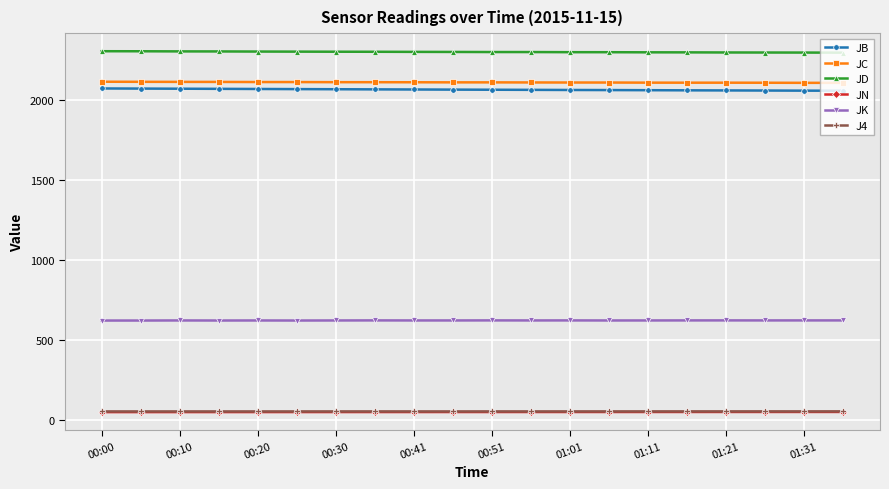

True or false: JD and JN intersect in this chart.

False